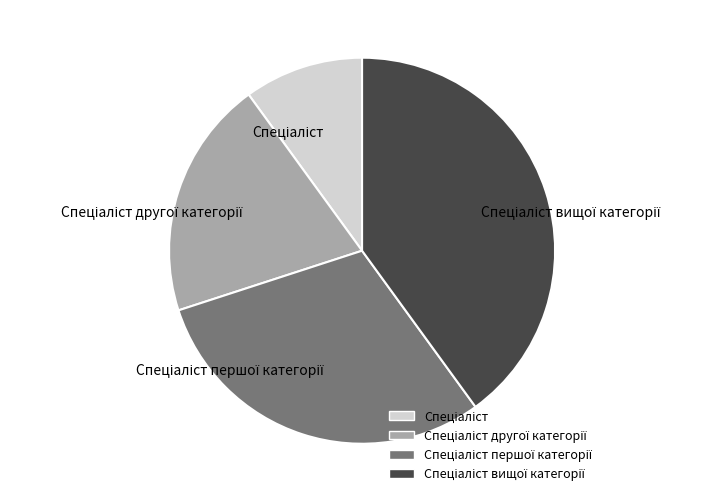

Is there any slice that represents more than half of the pie?

No